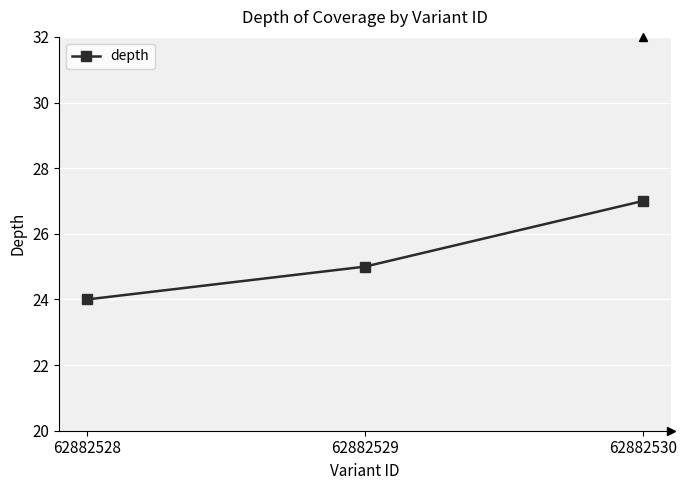

Between 62882530 and 62882529, which is larger?

62882530